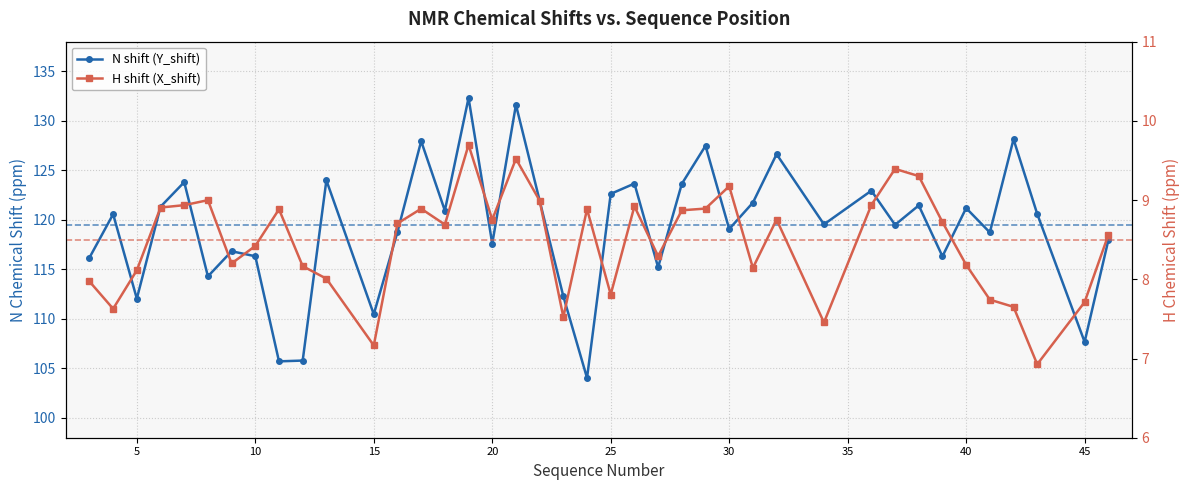

What is the difference between the maximum and minimum values in the H shift (X_shift) series?

2.8